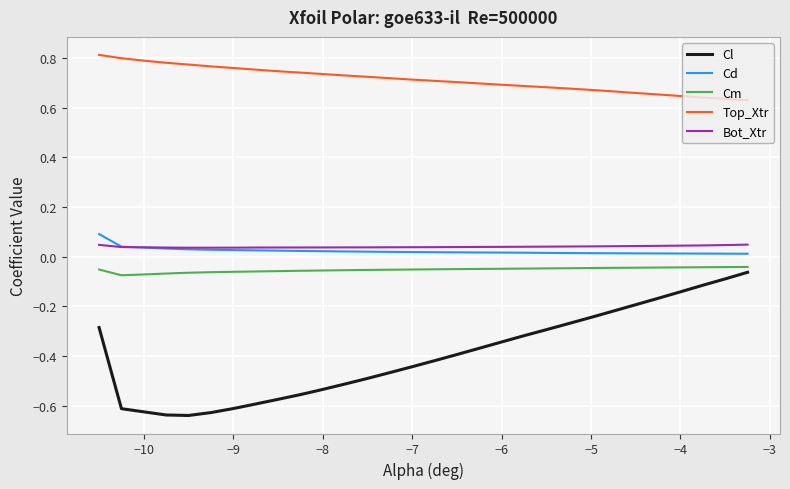

True or false: Bot_Xtr and Cm intersect in this chart.

False